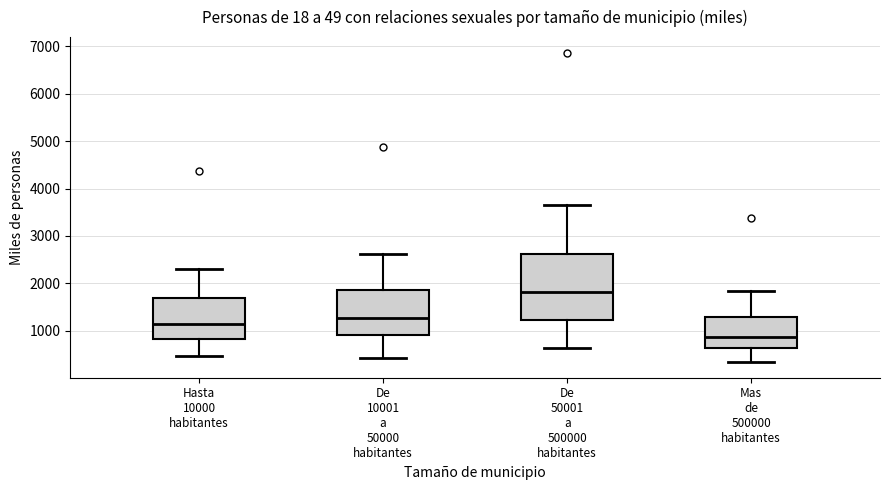

Reading left to right, read every box against the y-axis: the position of its median line, the range the box covers, and the ends of its whiskers. The values are not printed on the chart, so give them approximately, as read against the axis.

Hasta 10000 habitantes: median 1100, box 800 to 1700, whiskers 500 to 2300
De 10001 a 50000 habitantes: median 1300, box 900 to 1900, whiskers 400 to 2600
De 50001 a 500000 habitantes: median 1800, box 1200 to 2600, whiskers 600 to 3700
Mas de 500000 habitantes: median 900, box 600 to 1300, whiskers 300 to 1800